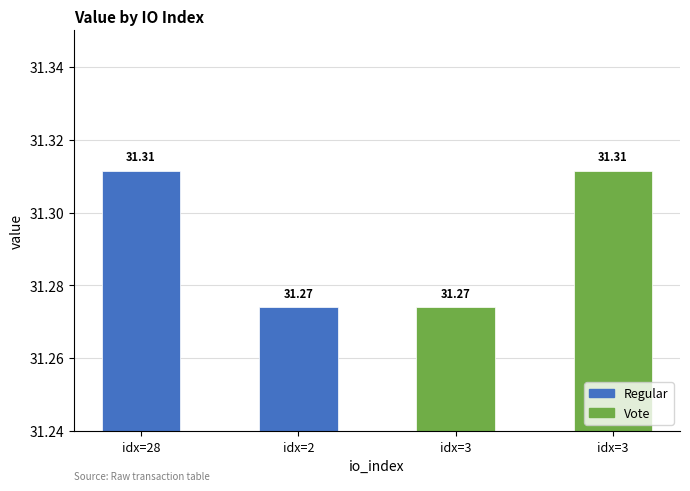

Is it true that the value at 3 is 46.9?

False